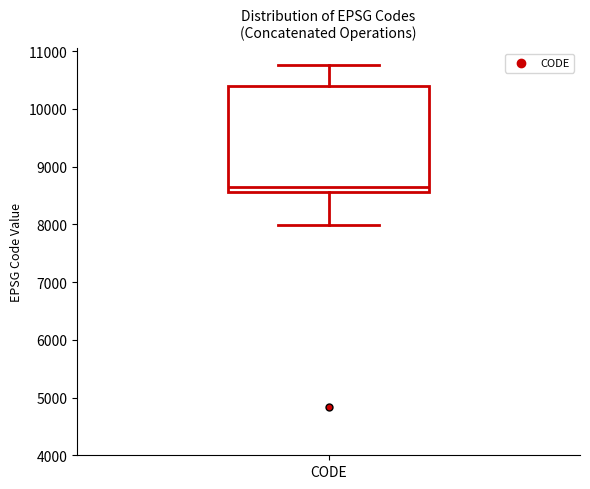

Transcribe this box plot: give where the median line is, the range the box spans, and where the two whiskers end, as read against the y-axis. The values are not printed on the chart, so give them approximately, as read against the axis.

median 8700, box 8600 to 10400, whiskers 8000 to 10800